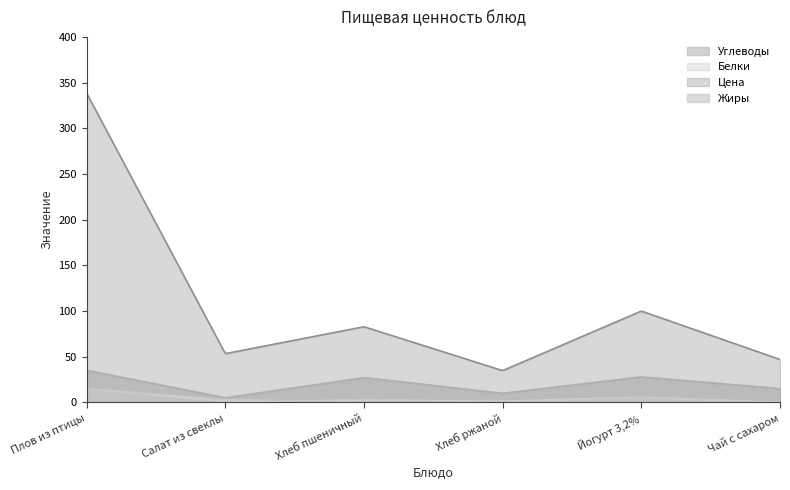

Reading right to left, what are all the values shown in this chart?

Углеводы: Чай с сахаром=15.2	Йогурт 3,2%=28.0	Хлеб ржаной=10.0	Хлеб пшеничный=27.2	Салат из свеклы=5.1	Плов из птицы=35.3
Белки: Чай с сахаром=0.1	Йогурт 3,2%=5.8	Хлеб ржаной=1.3	Хлеб пшеничный=2.7	Салат из свеклы=0.9	Плов из птицы=15.1
Цена: Чай с сахаром=47.0	Йогурт 3,2%=100.0	Хлеб ржаной=34.8	Хлеб пшеничный=82.8	Салат из свеклы=53.4	Плов из птицы=338.4
Жиры: Чай с сахаром=0.0	Йогурт 3,2%=5.0	Хлеб ржаной=0.2	Хлеб пшеничный=0.3	Салат из свеклы=3.3	Плов из птицы=15.0